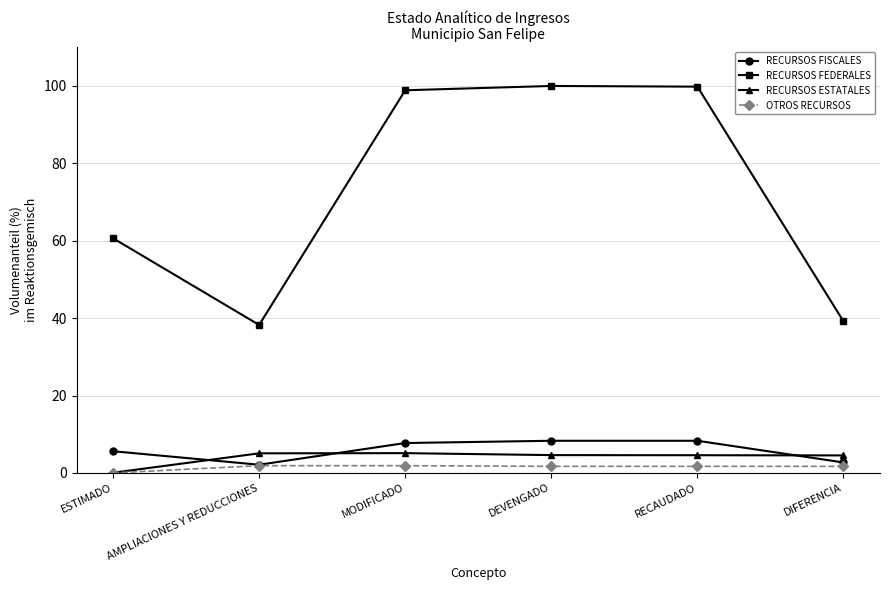

True or false: RECURSOS FISCALES and RECURSOS FEDERALES cross at least once.

False